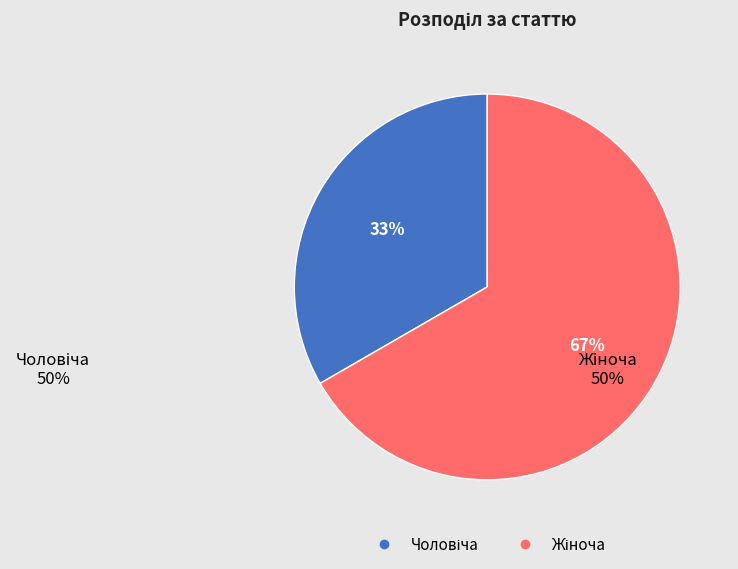

To the nearest percent, what is the average slice percentage?

50%